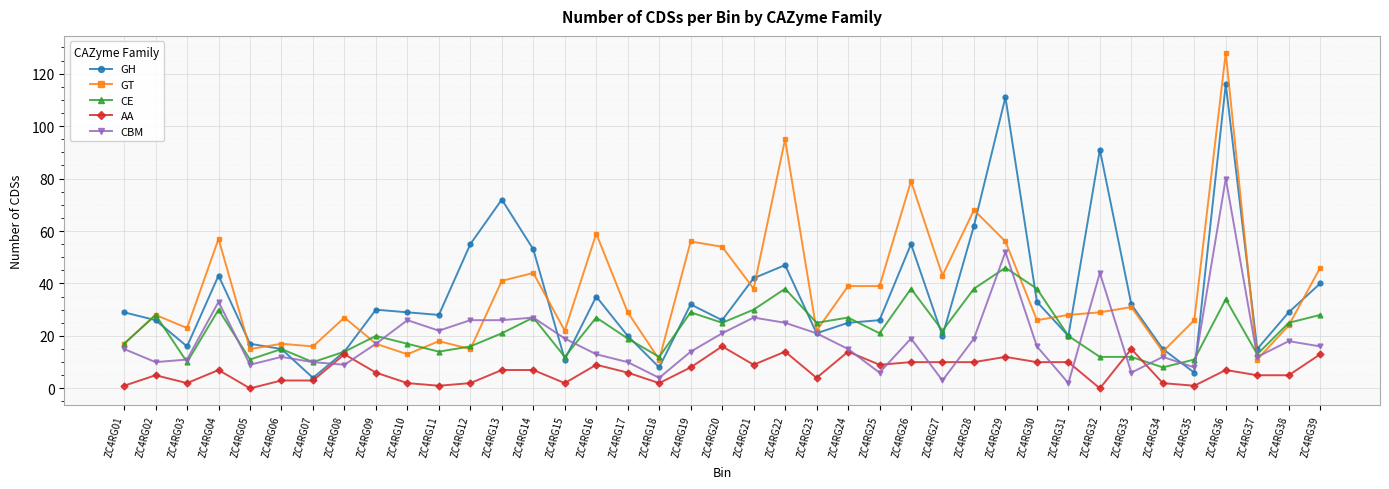

What is the difference between the maximum and minimum values in the AA series?

16